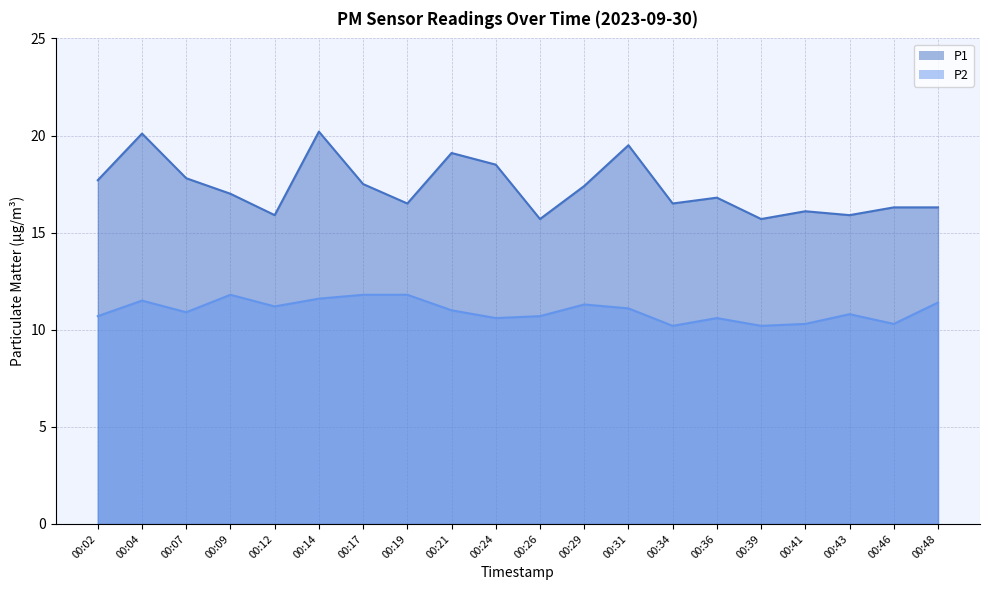

How many values in the P2 series exceed 11?

9